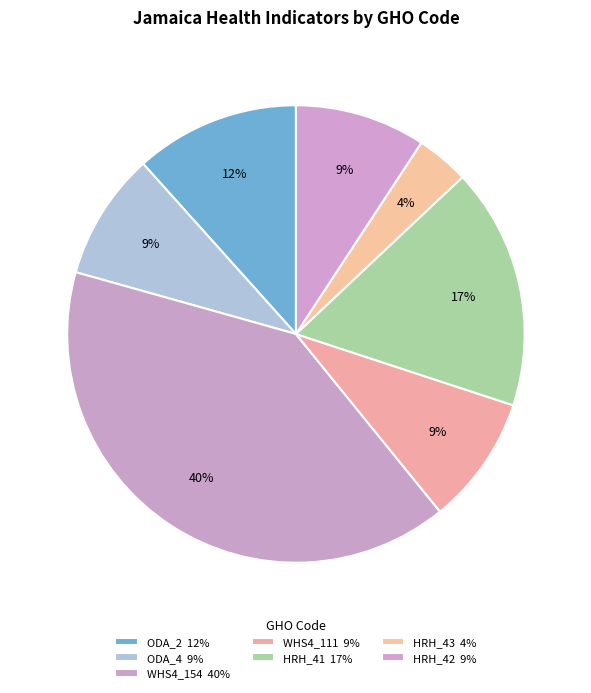

How many segments does this pie chart have?

7